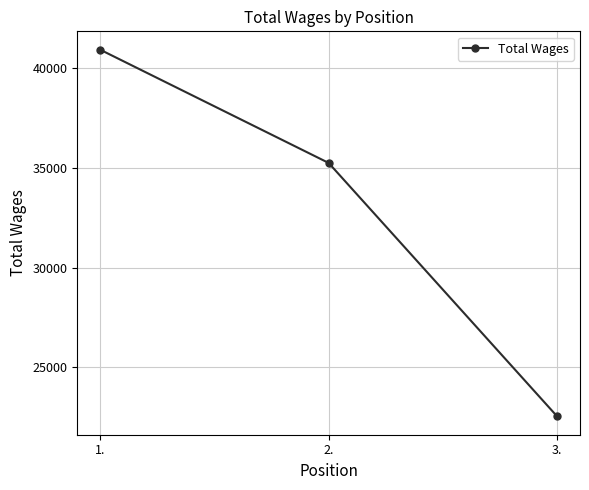

Between 3. and 1., which is larger?

1.